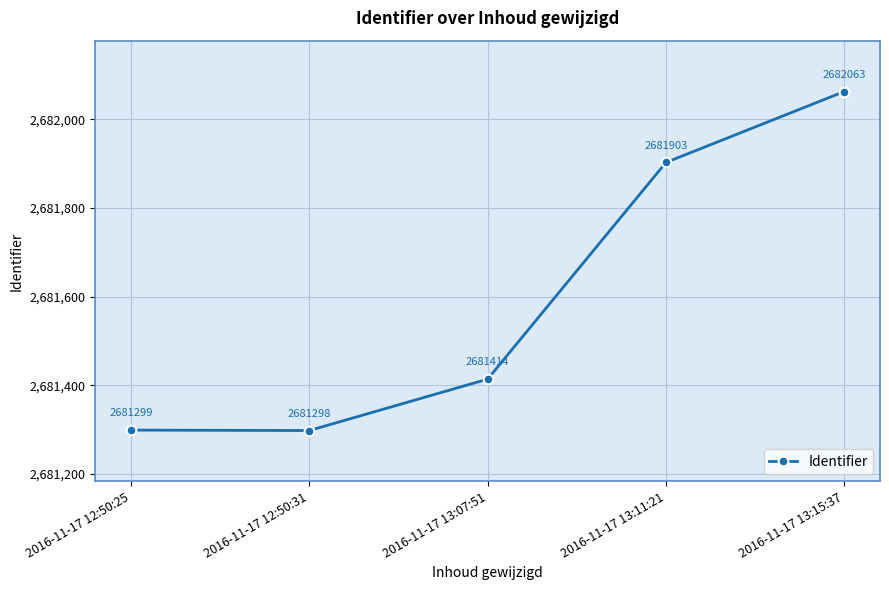

At which label is the value closest to 2681680?

2016-11-17 13:11:21